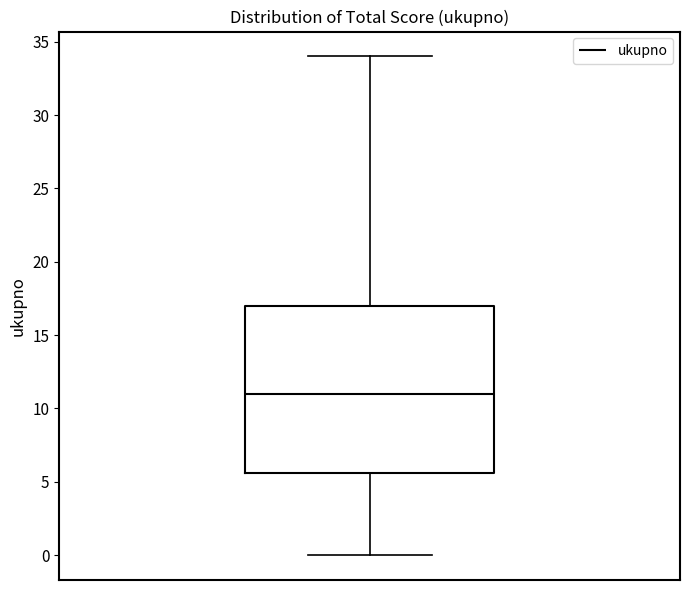

Where is the lower edge of the box on the y-axis? The values are not printed on the chart, so give them approximately, as read against the axis.

5.5